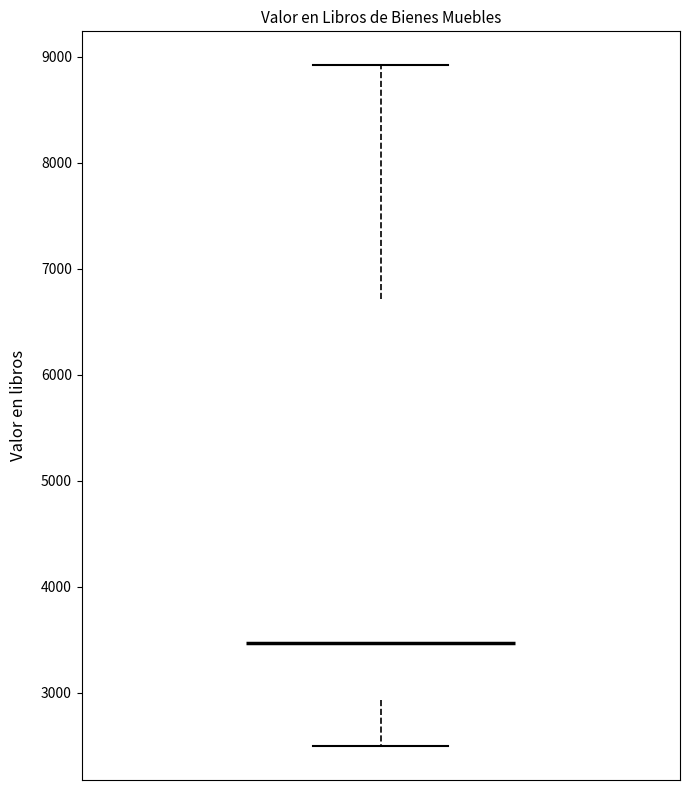

Transcribe this box plot: give where the median line is, the range the box spans, and where the two whiskers end, as read against the y-axis. The values are not printed on the chart, so give them approximately, as read against the axis.

median 3500, box 2900 to 6700, whiskers 2500 to 8900